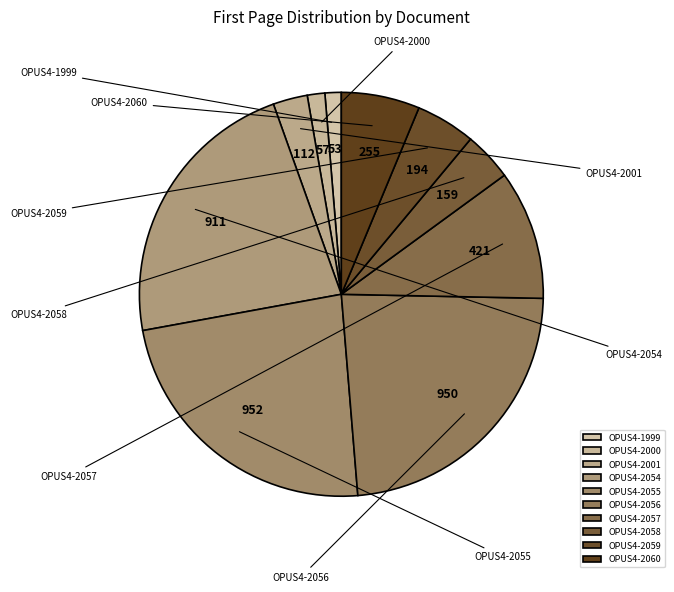

Count the number of slices in the pie.

10